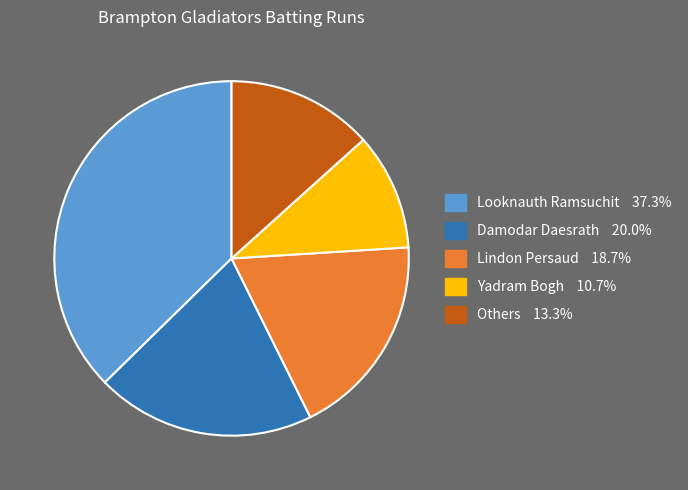

Does any single category account for the majority?

No